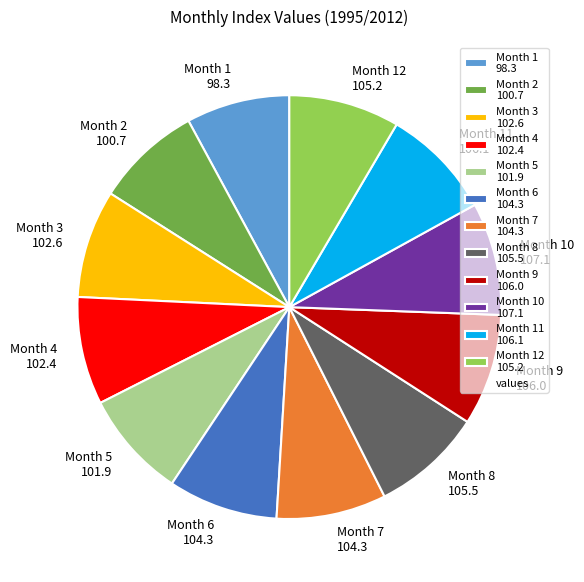

The Month 5 101.9 slice represents 19% of the pie. True or false?

False